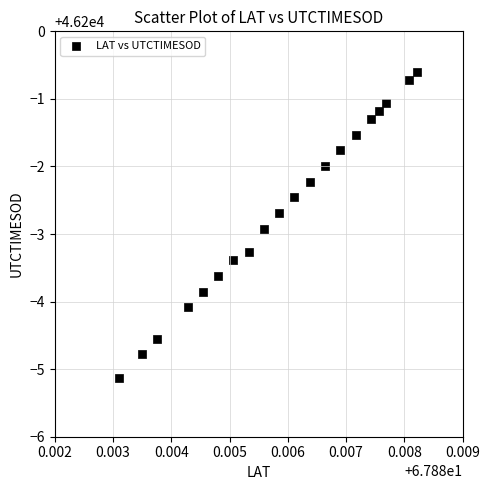

What is the range of Y values (max minus min)?

4.5